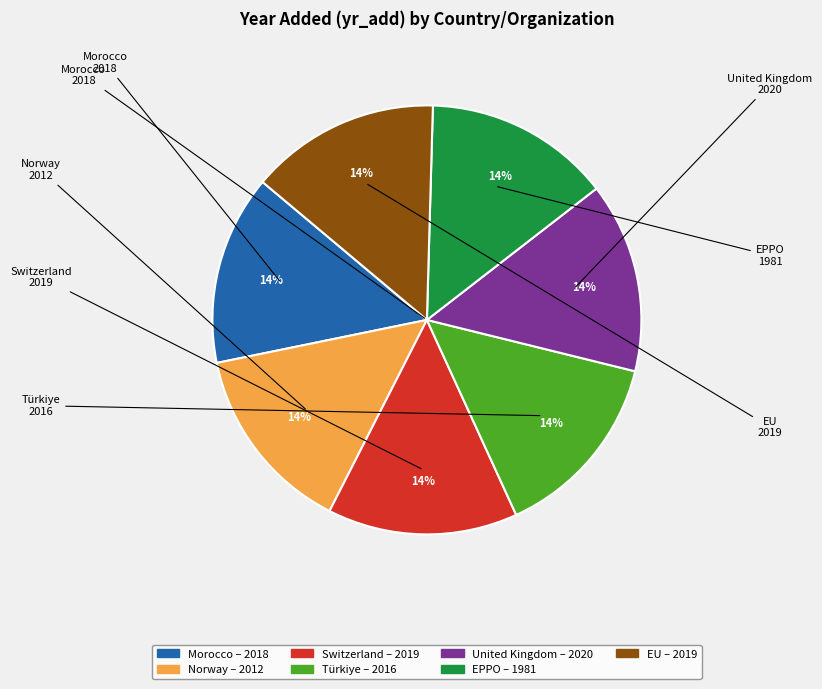

What is the ratio of the value at Switzerland to the value at Türkiye?

1.0